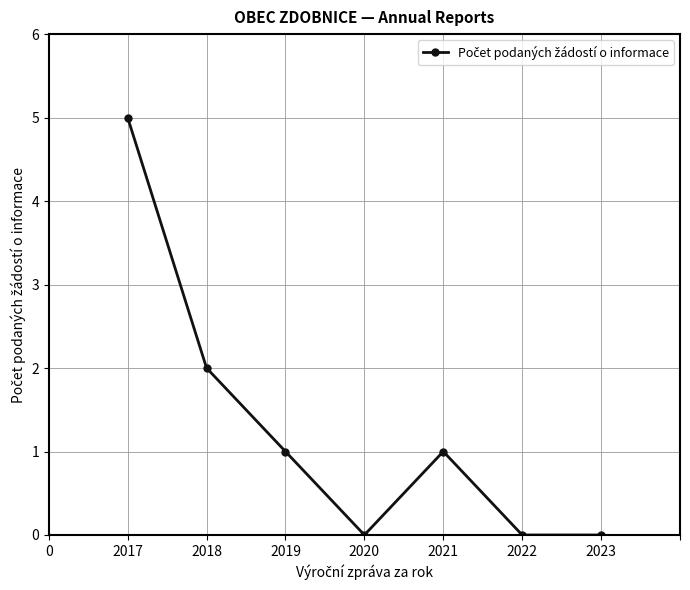

How many categories are shown in the chart?

7